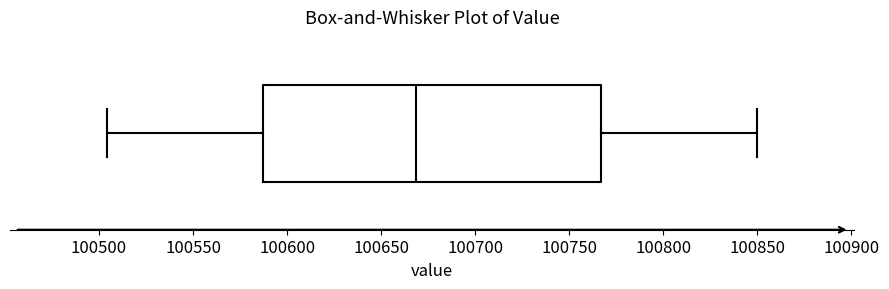

Where does the median line of the box sit on the x-axis? The values are not printed on the chart, so give them approximately, as read against the axis.

100670